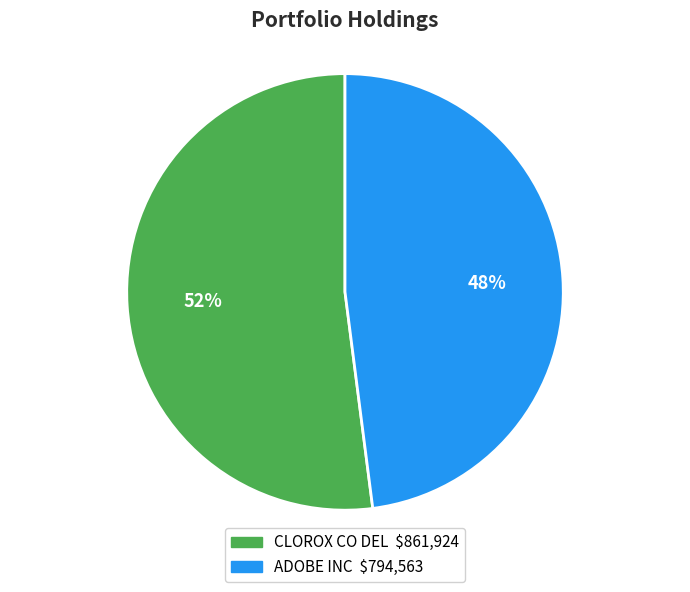

Which slice represents more than half of the pie?

CLOROX CO DEL